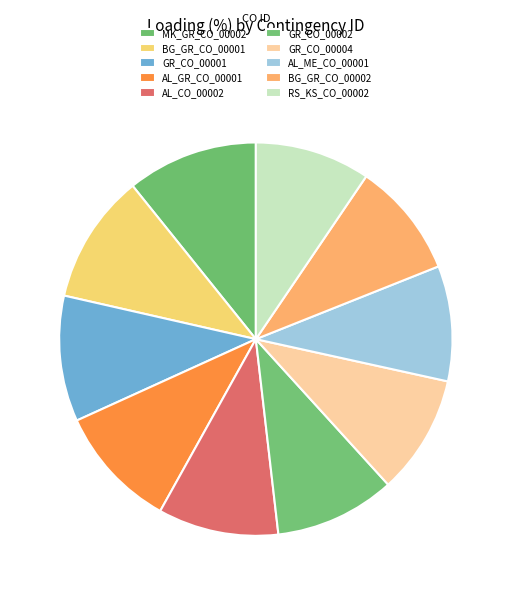

To the nearest percent, what percentage of the pie is BG_GR_CO_00001?

11%